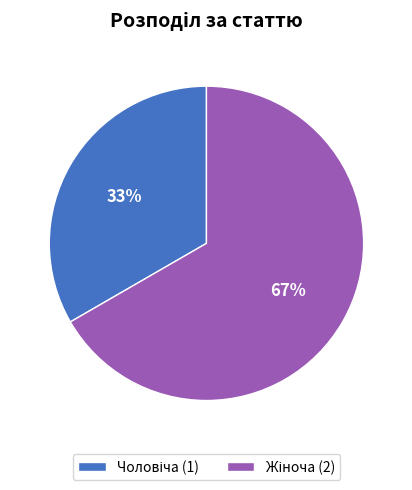

To the nearest percent, what is the average slice percentage?

50%